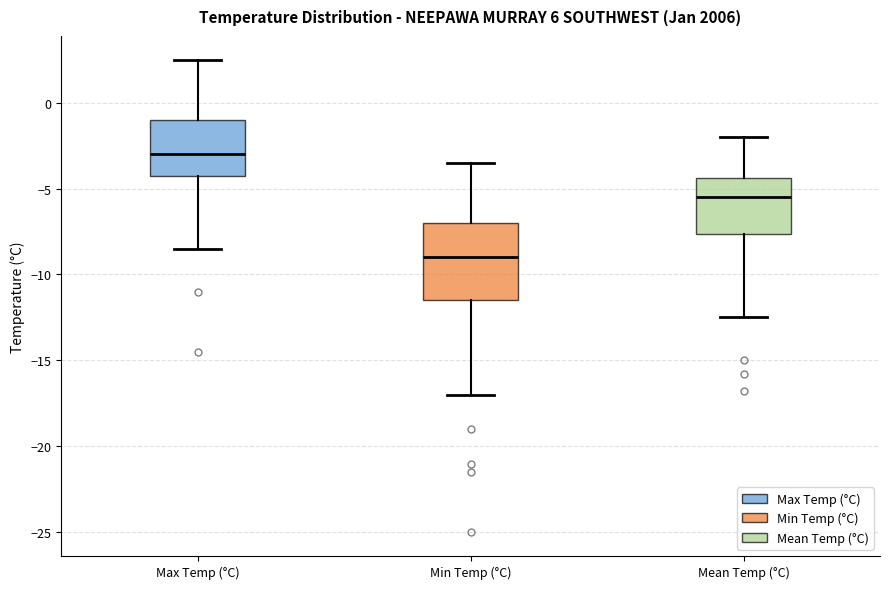

Which box is the tallest, from its lower edge to its upper edge?

Min Temp (°C)